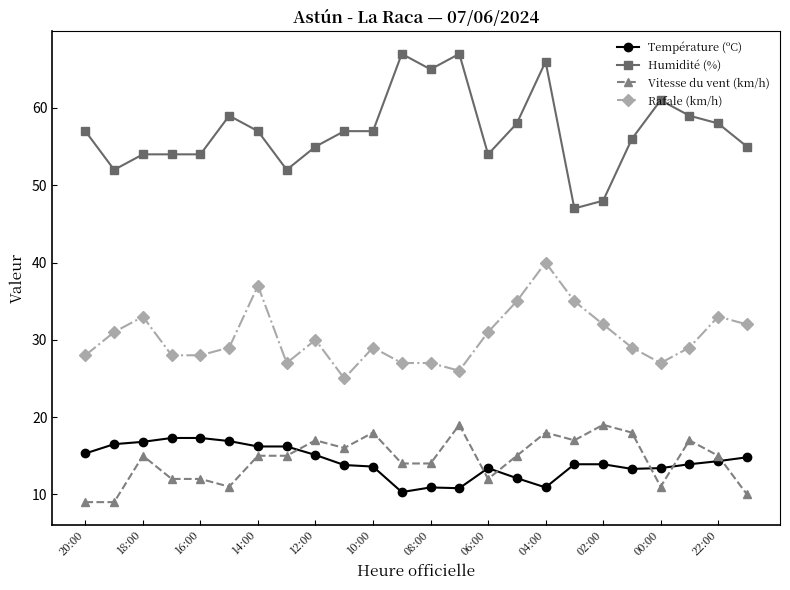

True or false: Humidité (%) and Vitesse du vent (km/h) cross at least once.

False